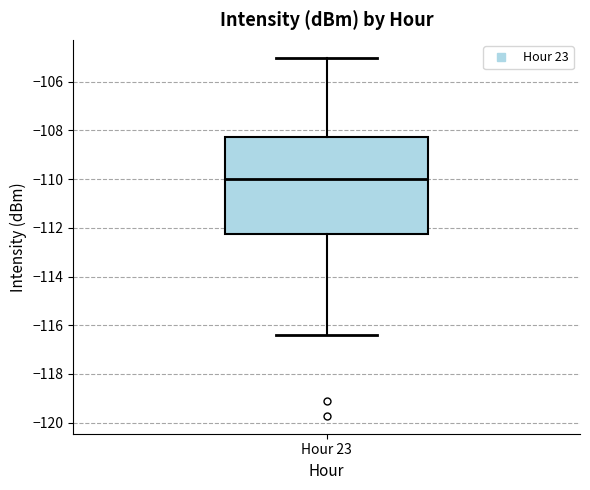

Where does the upper whisker of the box for Hour 23 end on the y-axis? The values are not printed on the chart, so give them approximately, as read against the axis.

-105.0